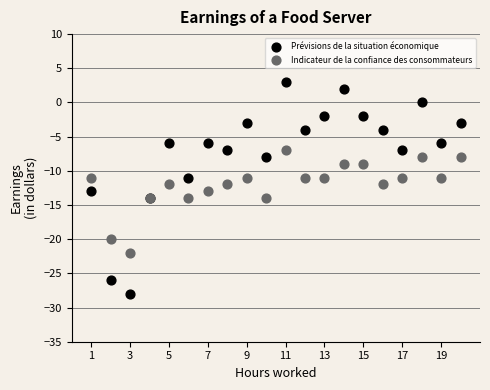

Which series contains the highest Y value?

Prévisions de la situation économique